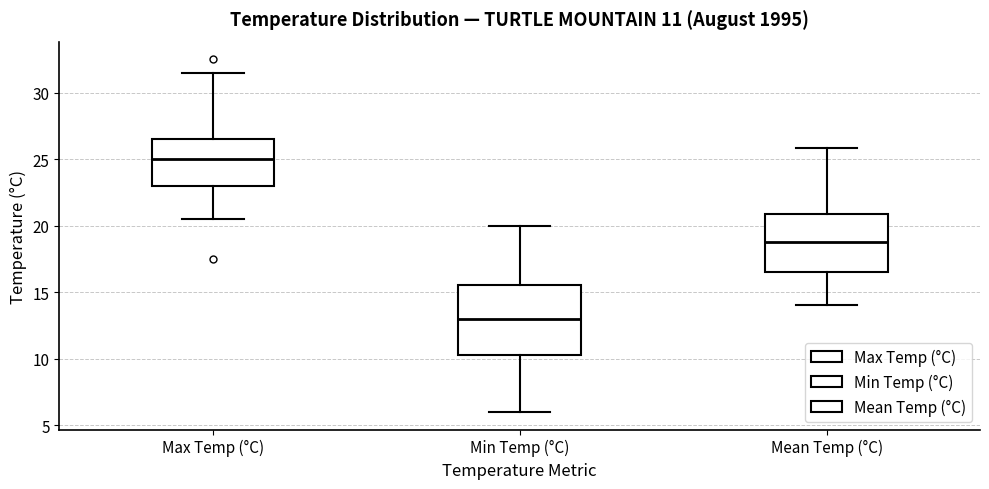

Which box is the tallest, from its lower edge to its upper edge?

Min Temp (°C)